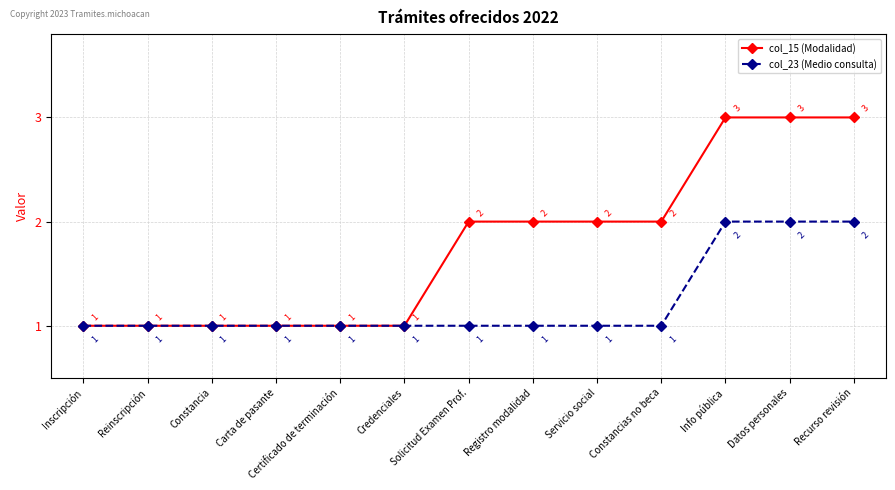

How many lines are shown in the chart?

2